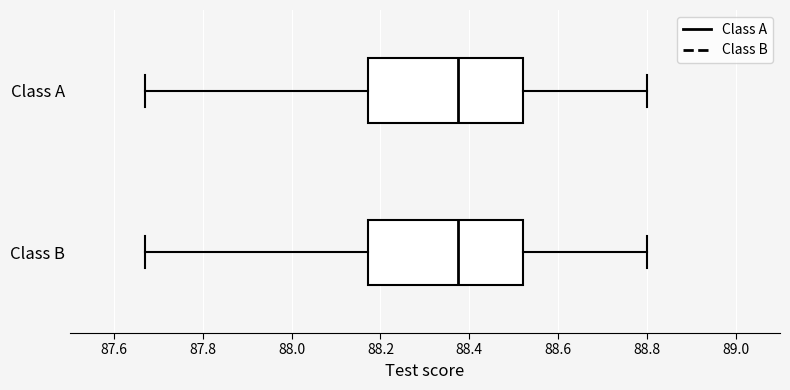

Where does the median line of the box for Class A sit on the x-axis? The values are not printed on the chart, so give them approximately, as read against the axis.

88.38